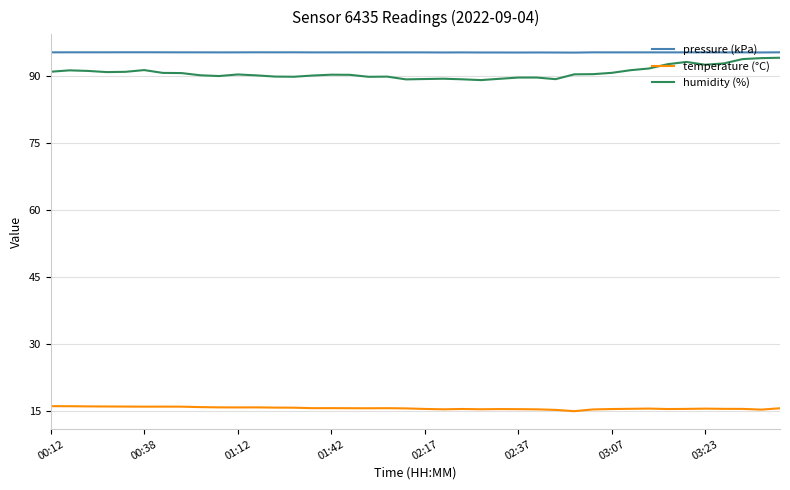

Which series has the largest total across all categories?

pressure (kPa)